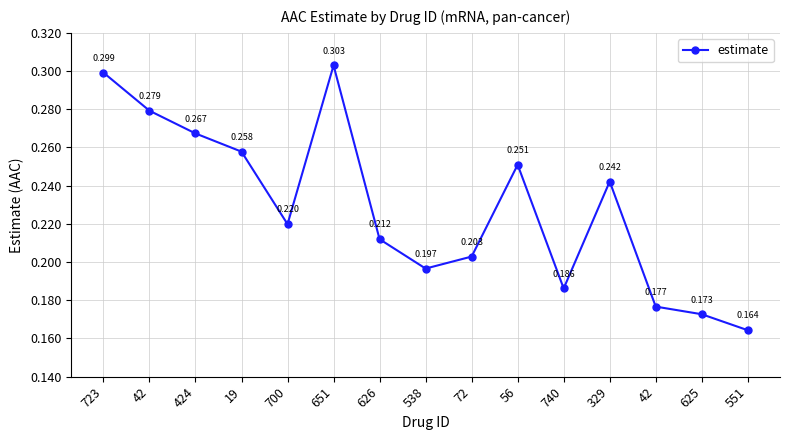

Is it true that the value at 72 is 0.2?

True